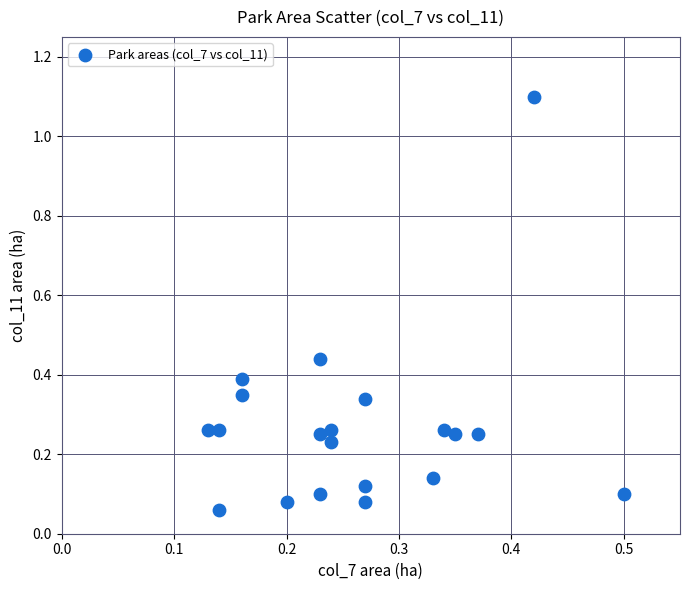

What is the range of Y values (max minus min)?

1.0